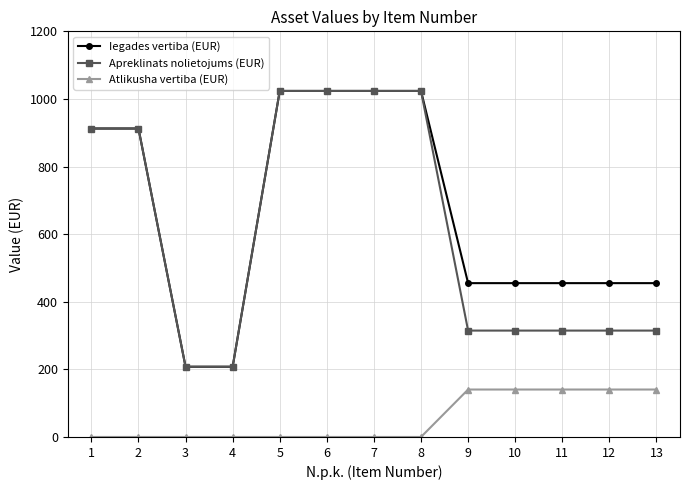

What is the difference between the highest and lowest values at 13?

314.7